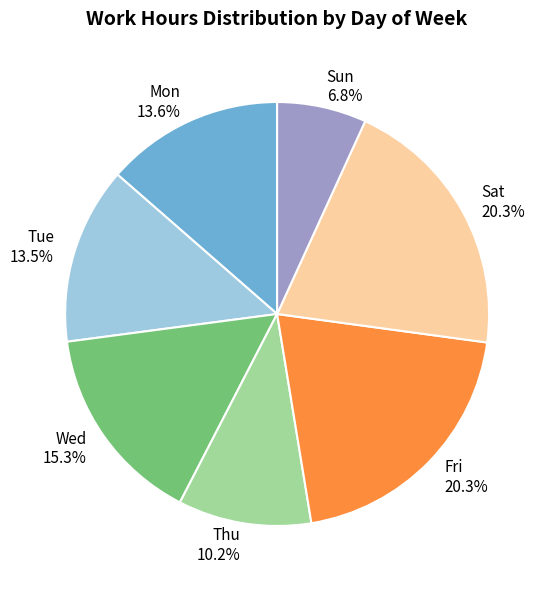

To the nearest percent, what is the average slice percentage?

14%